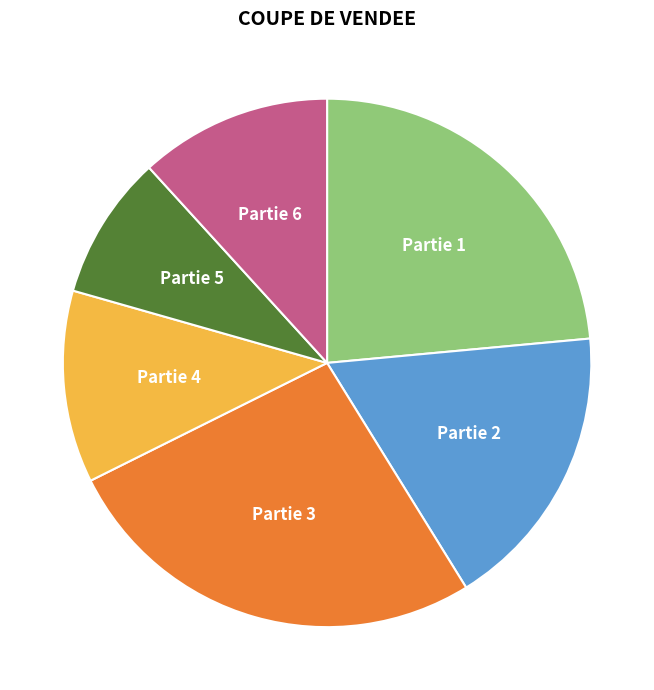

Which slice is the smallest?

Partie 5